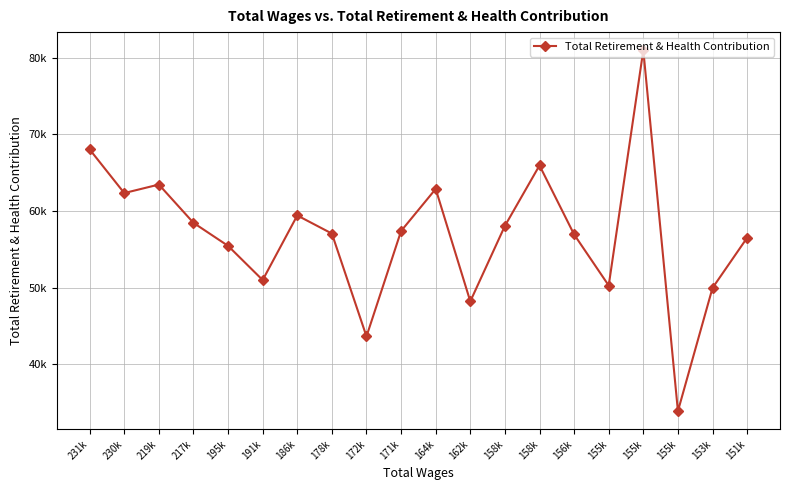

Does the chart display data point markers on the line(s)?

Yes